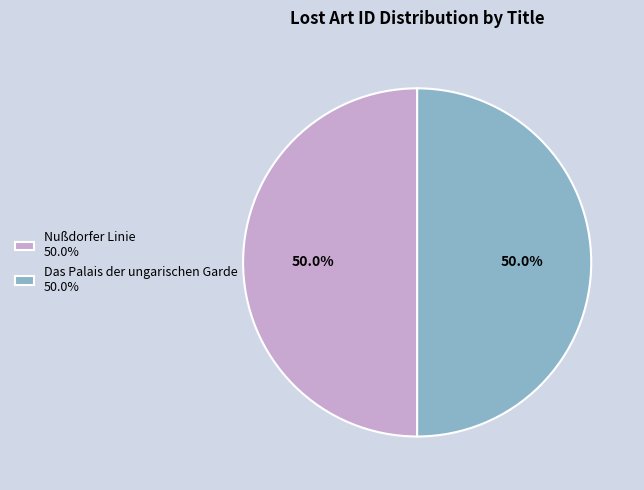

What percentage is the Nußdorfer Linie slice, to the nearest percent?

50%